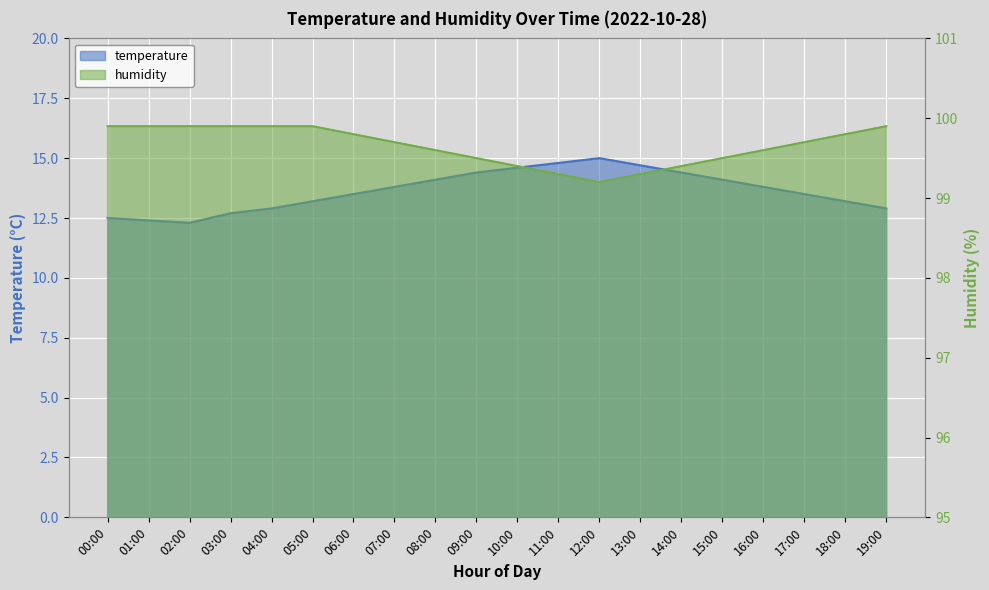

What is the label of the 12th point from the right?

08:00